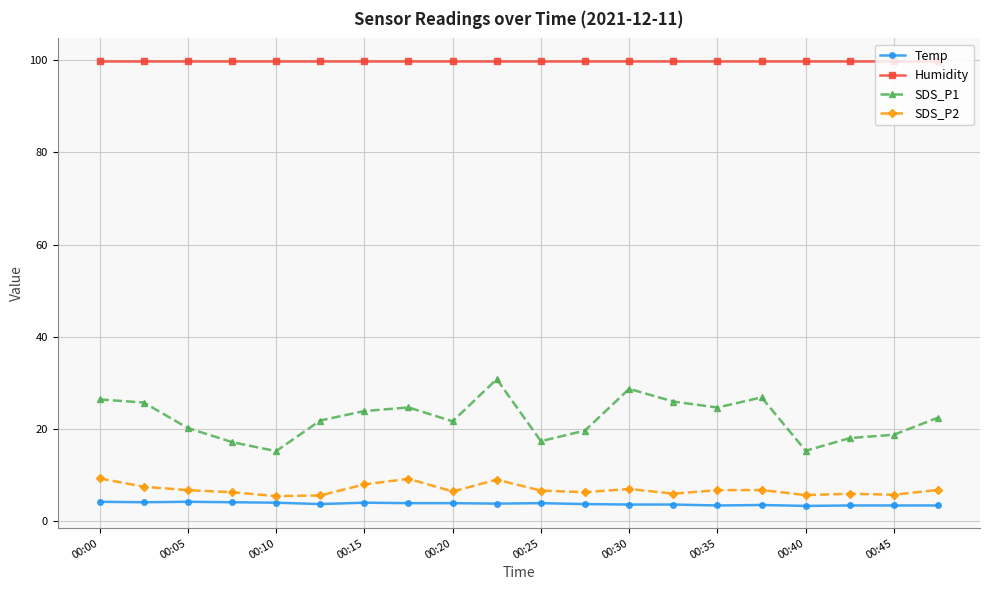

What is the value of the SDS_P2 point at the 14th from the left?

6.0